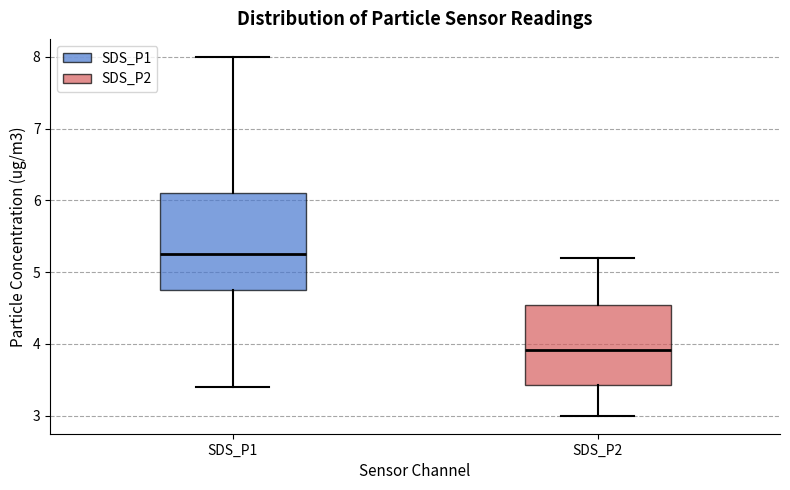

Which box has the lowest median line?

SDS_P2